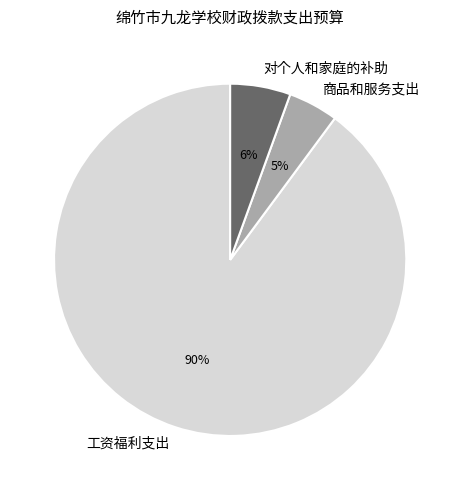

Is the sum of 对个人和家庭的补助 and 商品和服务支出 greater than half?

No